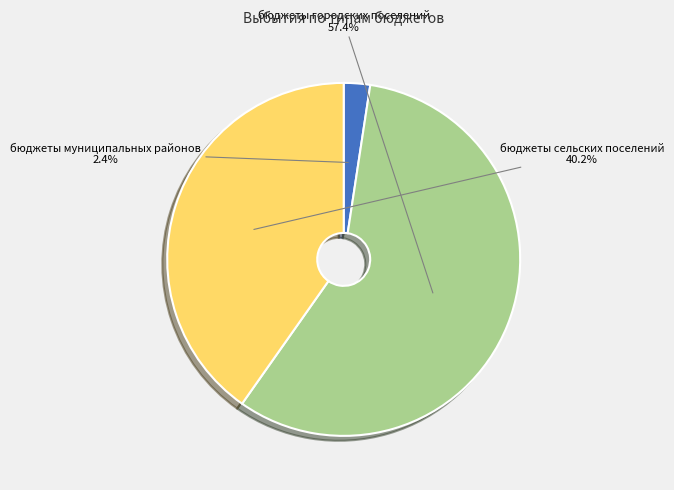

To the nearest percent, what is the average slice percentage?

33%